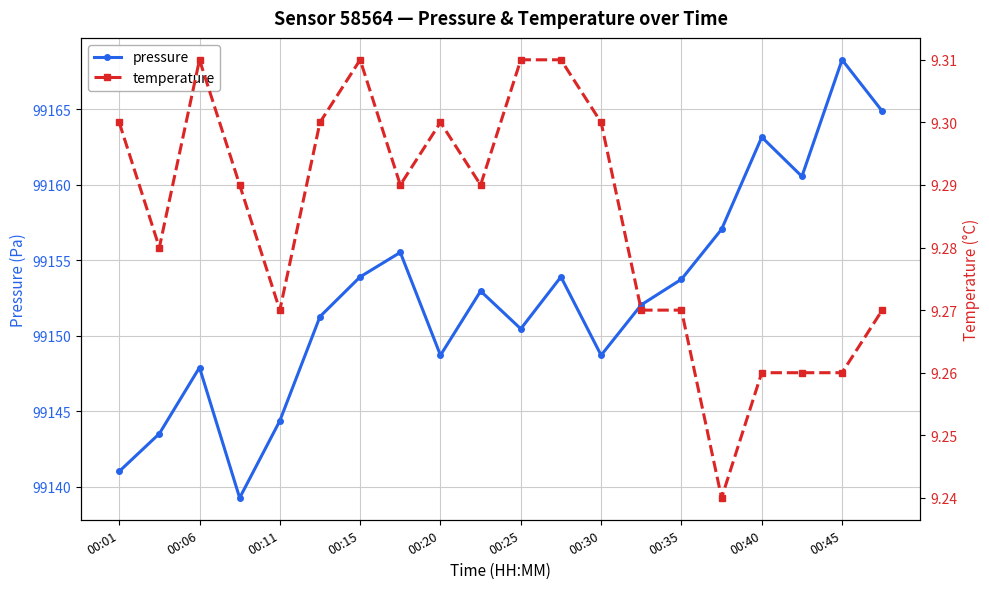

In pressure, how many points are higher than both neighbors (excluding endpoints)?

6